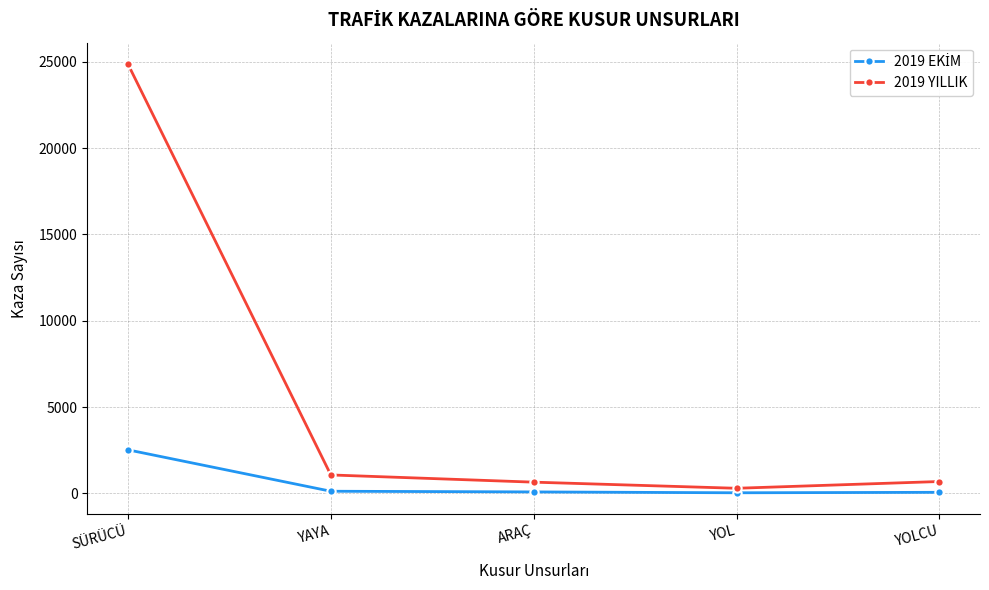

What is the total value across all series at YOL?

317